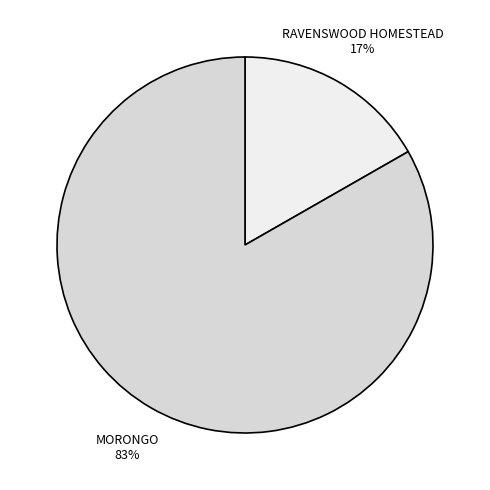

True or false: RAVENSWOOD HOMESTEAD accounts for 17% of the total.

True